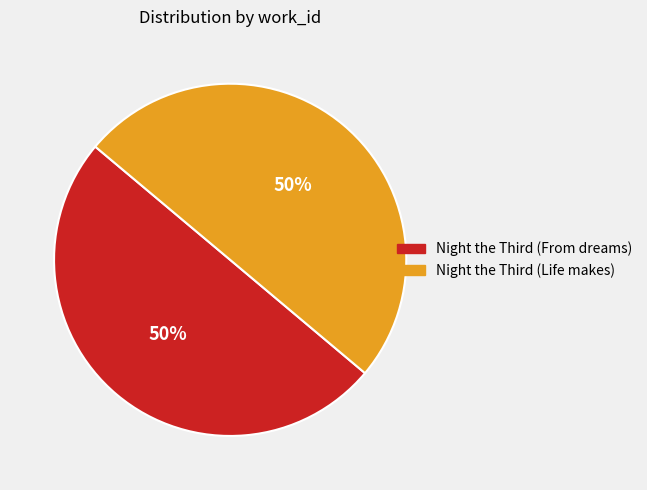

To the nearest percent, what is the average slice percentage?

50%